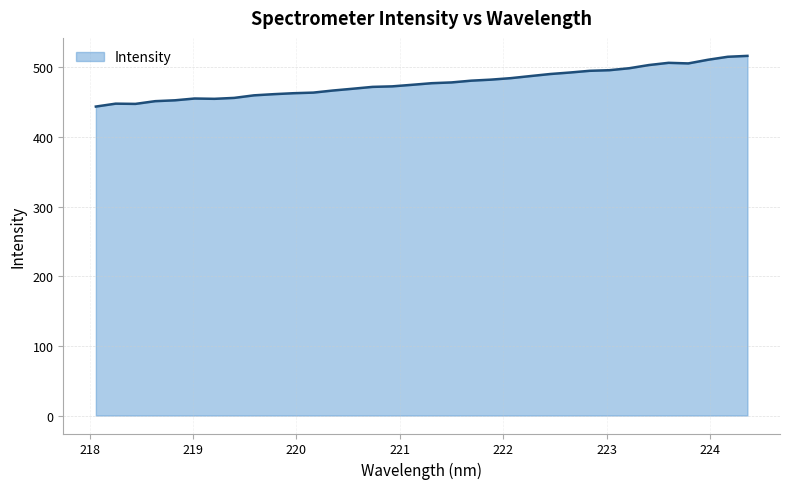

What is the average value?

477.5